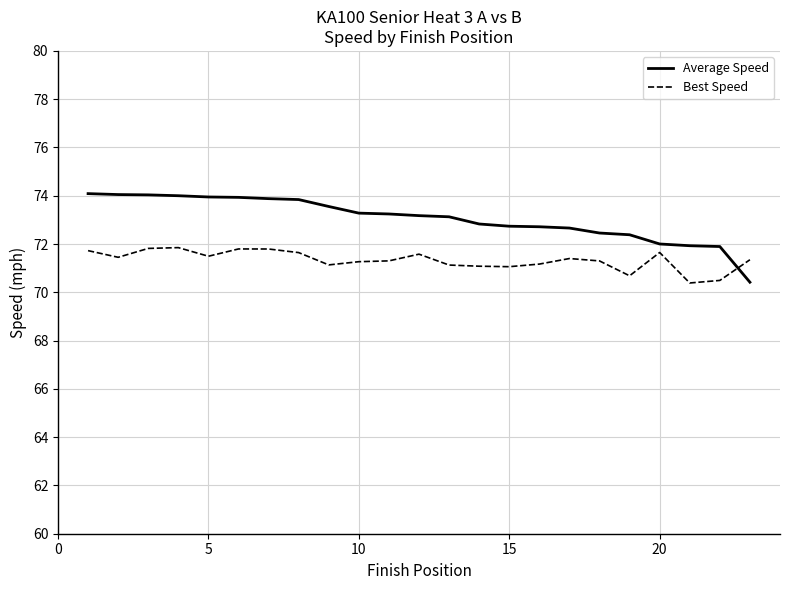

Which series has the largest total across all categories?

Average Speed